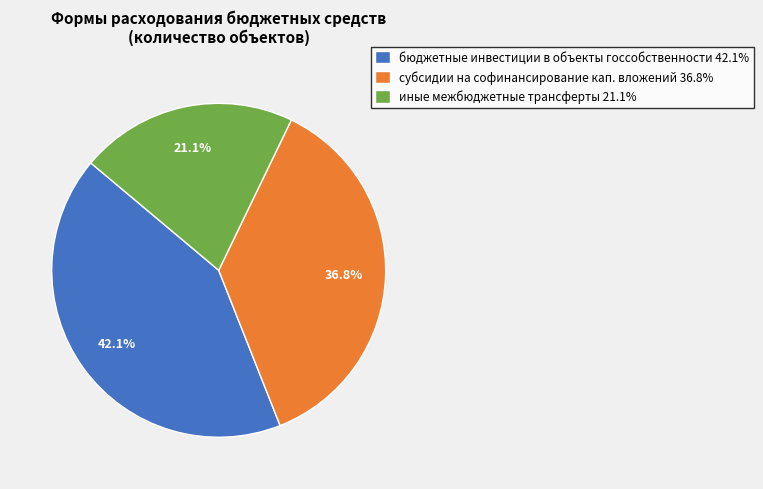

Rank the categories by value from lowest to highest.

иные межбюджетные трансферты 21.1%, субсидии на софинансирование кап. вложений 36.8%, бюджетные инвестиции в объекты госсобственности 42.1%